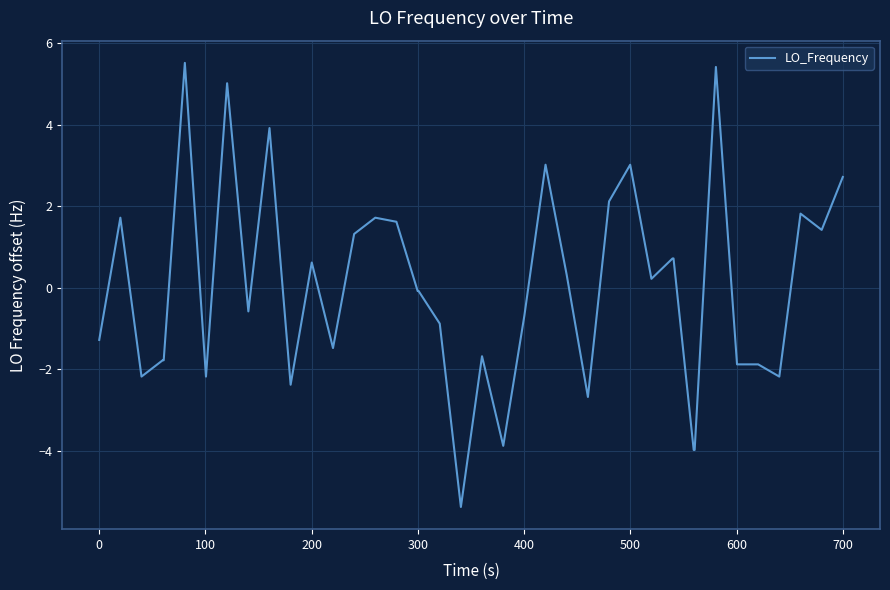

How many distinct data groups are displayed?

1